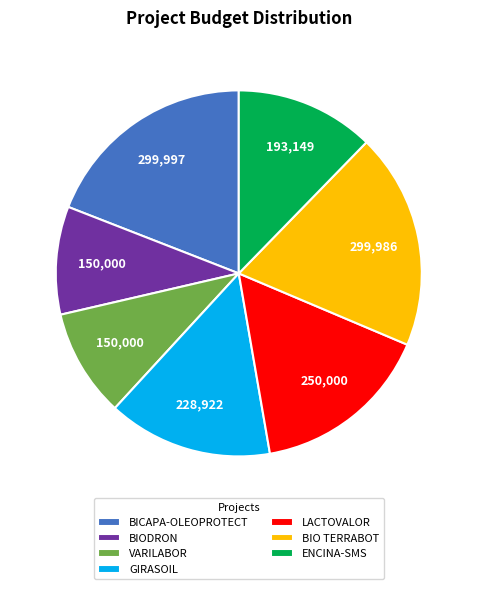

Is VARILABOR the majority of the pie?

No